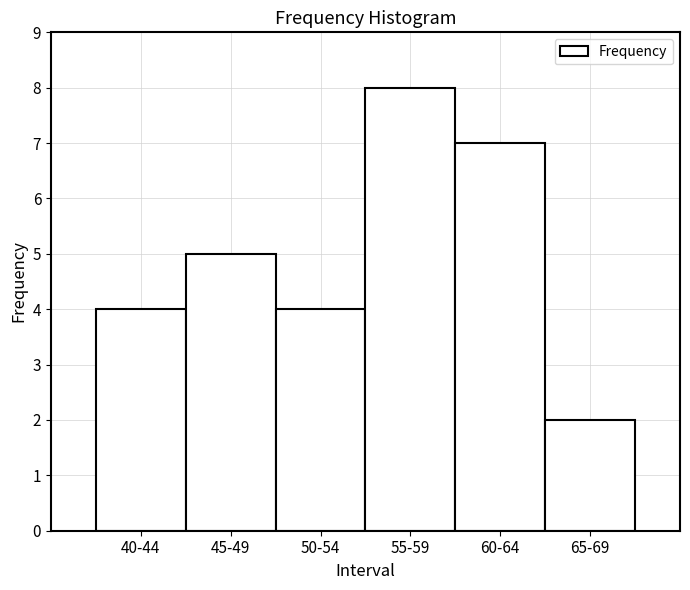

Reading left to right, list all the values displayed in this chart.

4	5	4	8	7	2